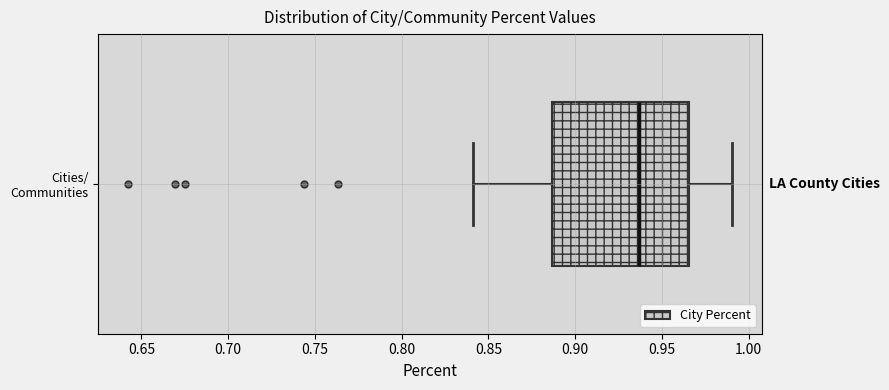

Read this box plot against the x-axis: the position of the median line, the range covered by the box, and the ends of both whiskers. The values are not printed on the chart, so give them approximately, as read against the axis.

median 0.935, box 0.885 to 0.965, whiskers 0.840 to 0.990